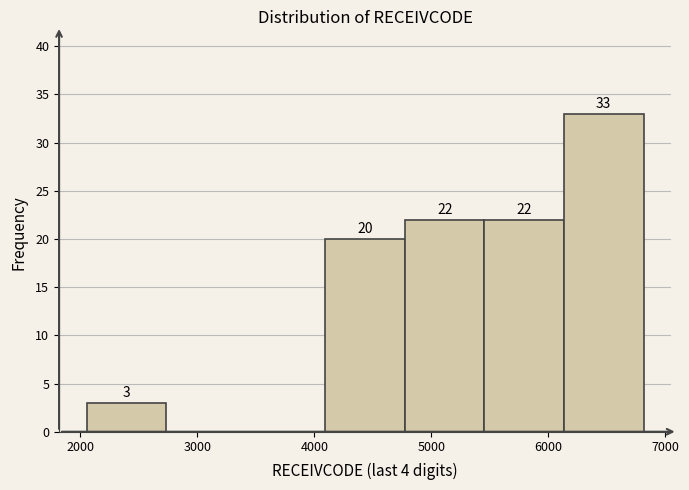

Which range on the x-axis has the tallest bar?

6100 to 6800